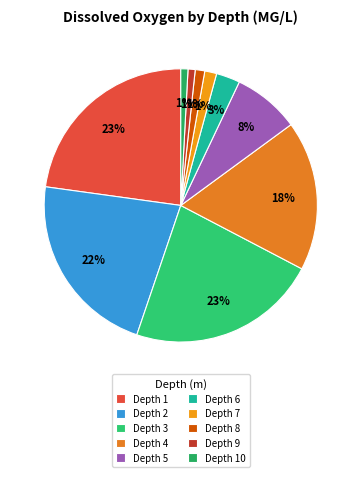

How many segments does this pie chart have?

10